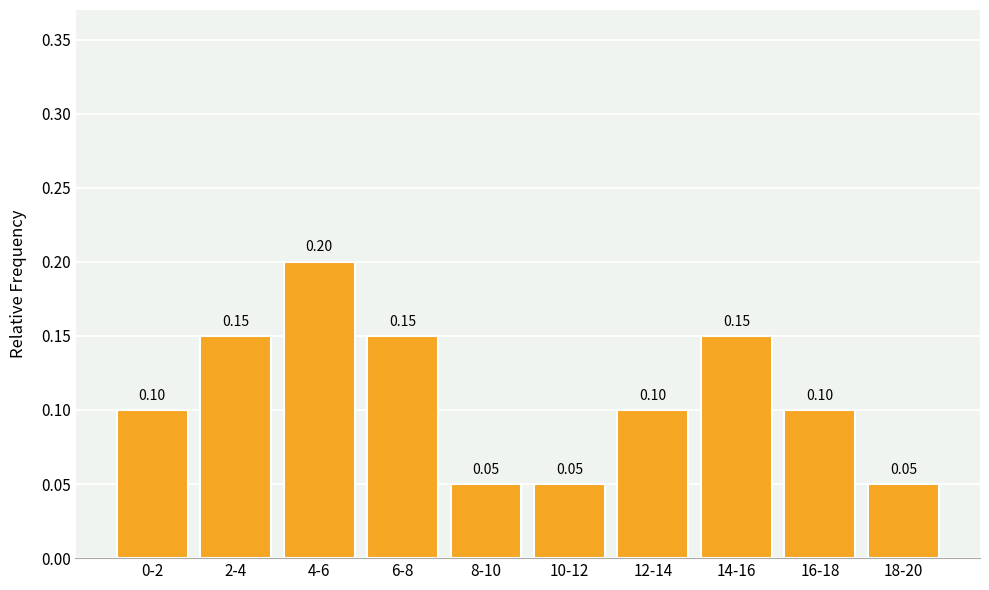

Between 8-10 and 16-18, which is larger?

16-18